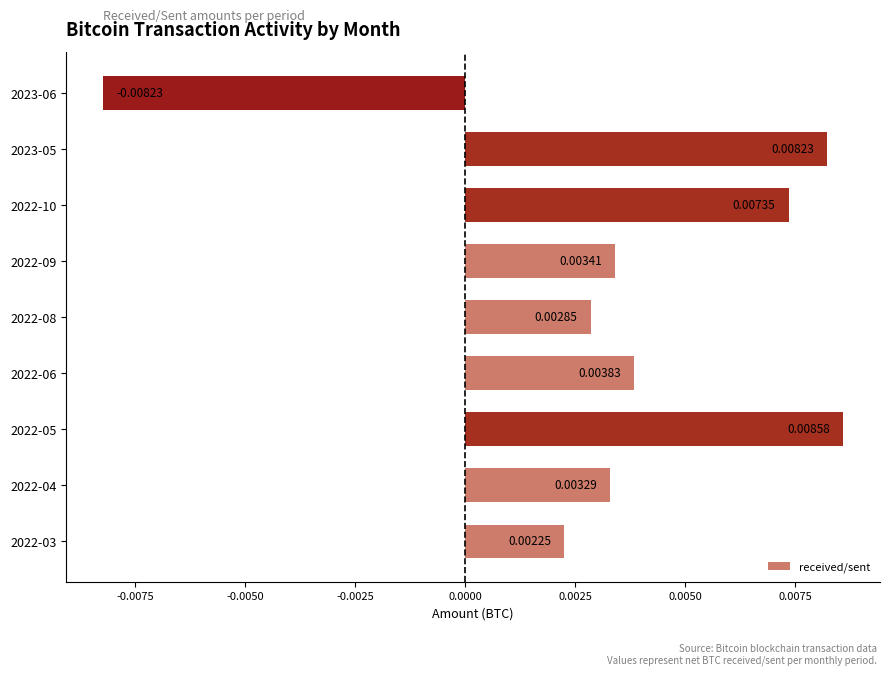

Which has a higher value, 2022-04 or 2022-06?

2022-06